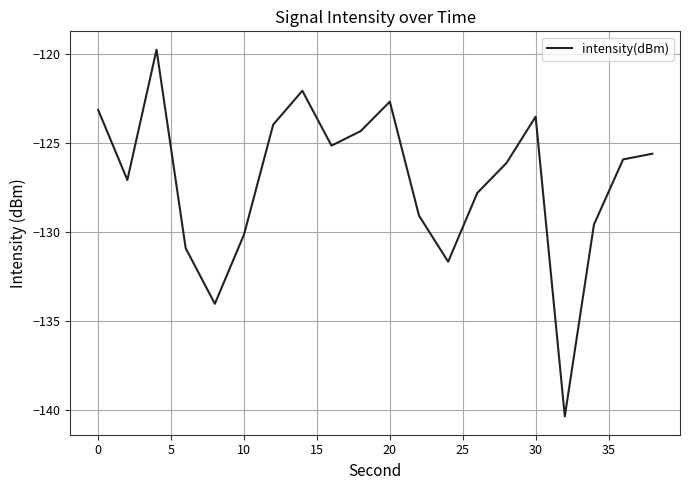

What is the minimum value shown in the chart?

-140.4